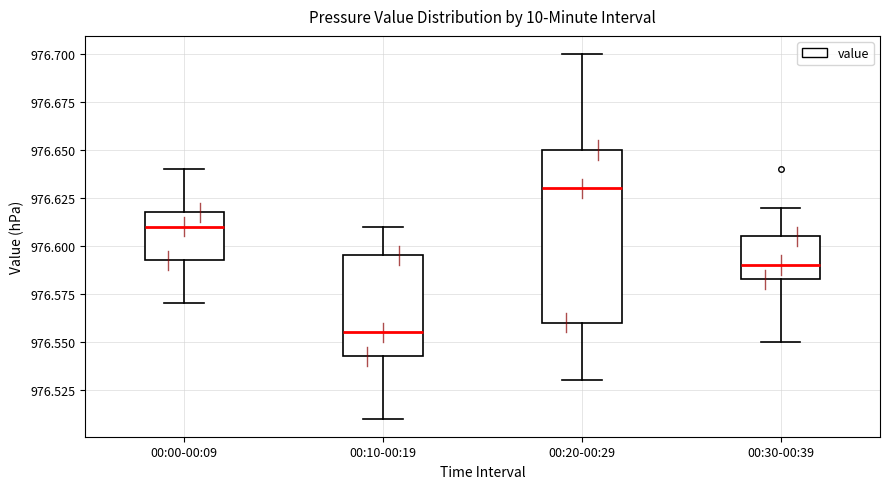

Reading left to right, read every box against the y-axis: the position of its median line, the range the box covers, and the ends of its whiskers. The values are not printed on the chart, so give them approximately, as read against the axis.

00:00-00:09: median 976.610, box 976.595 to 976.620, whiskers 976.570 to 976.640
00:10-00:19: median 976.555, box 976.545 to 976.595, whiskers 976.510 to 976.610
00:20-00:29: median 976.630, box 976.560 to 976.650, whiskers 976.530 to 976.700
00:30-00:39: median 976.590, box 976.585 to 976.605, whiskers 976.550 to 976.620